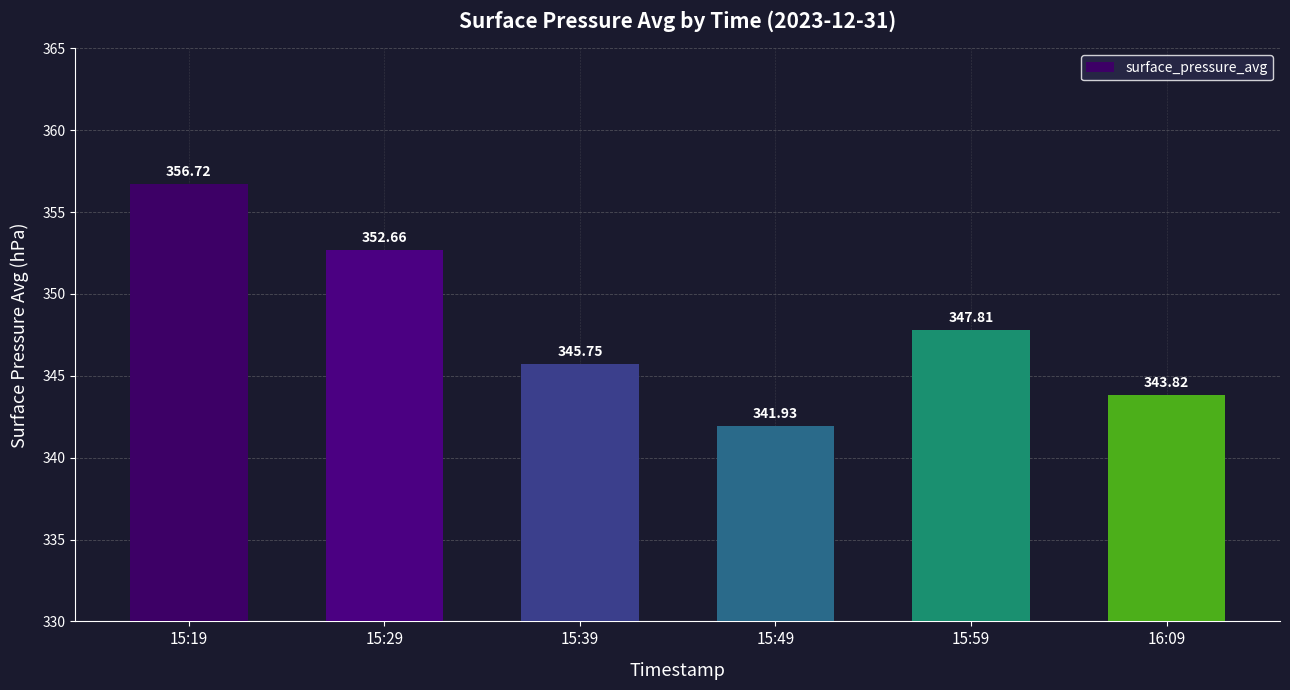

List the labels in order of value, smallest first.

15:49, 16:09, 15:39, 15:59, 15:29, 15:19